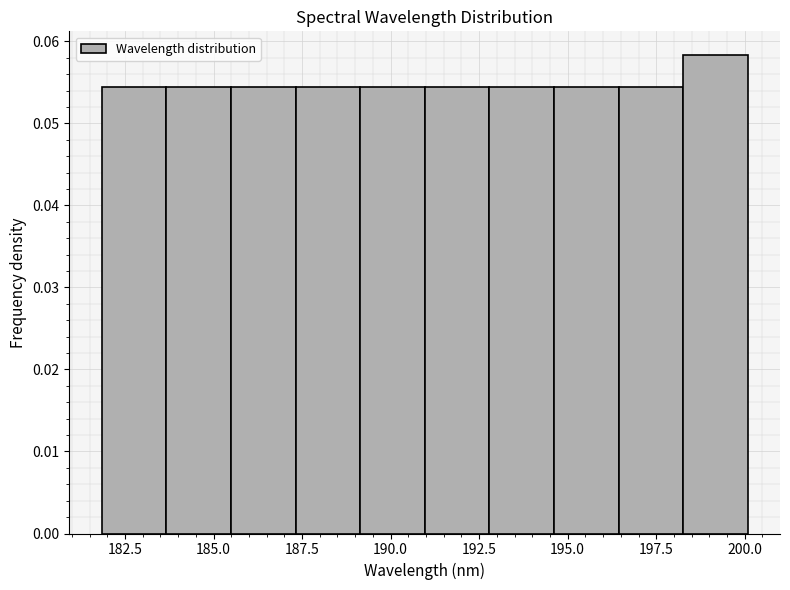

Around what value on the x-axis is the tallest bar? Give the approximate position of its centre, as read against the axis.

199.0